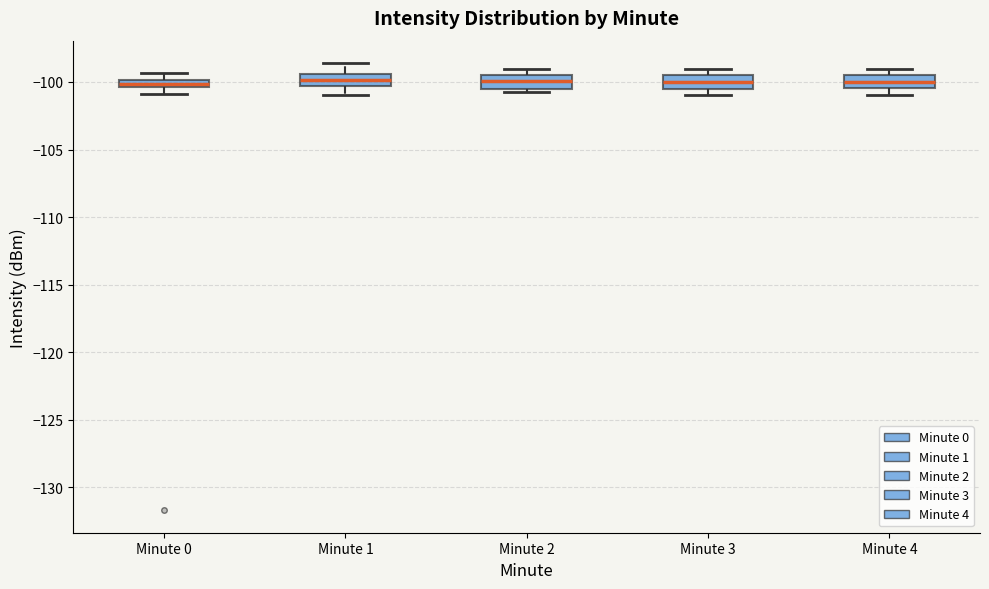

Where is the lower edge of the box for Minute 3 on the y-axis? The values are not printed on the chart, so give them approximately, as read against the axis.

-100.5